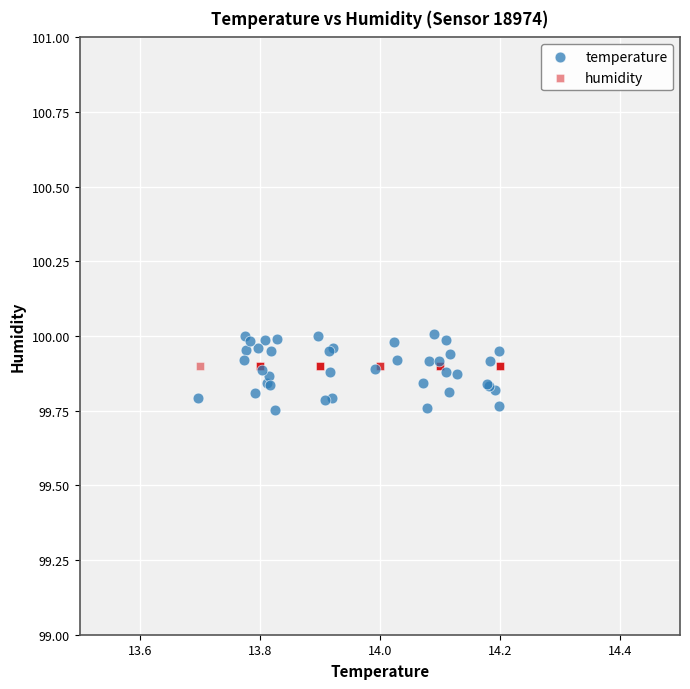

Which series contains the highest Y value?

temperature